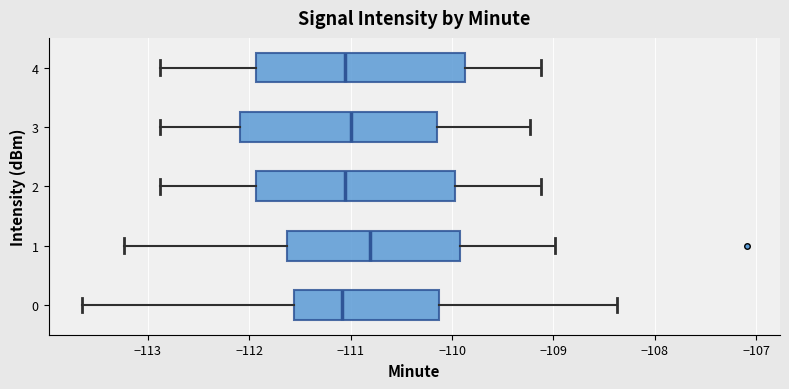

Where does the median line of the box at y = 1 sit on the x-axis? The values are not printed on the chart, so give them approximately, as read against the axis.

-110.8